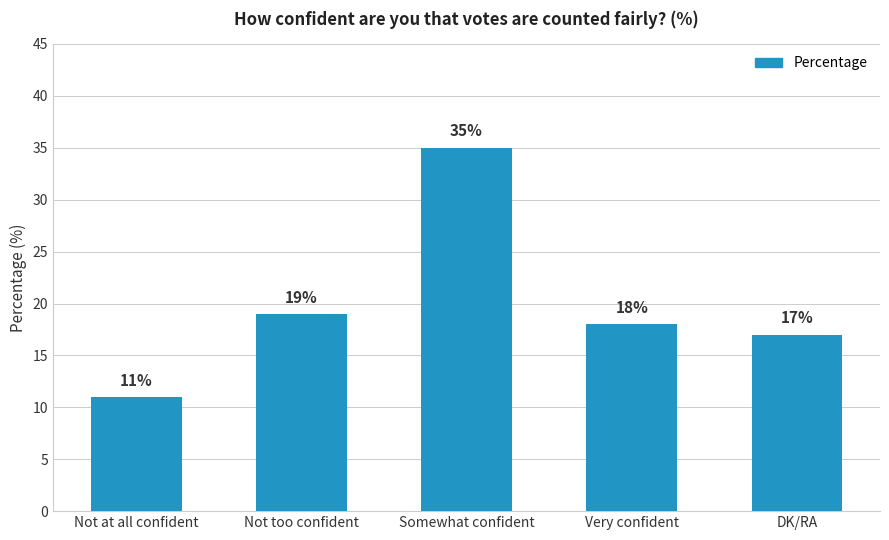

Reading left to right, list all the values displayed in this chart.

Not at all confident=11	Not too confident=19	Somewhat confident=35	Very confident=18	DK/RA=17